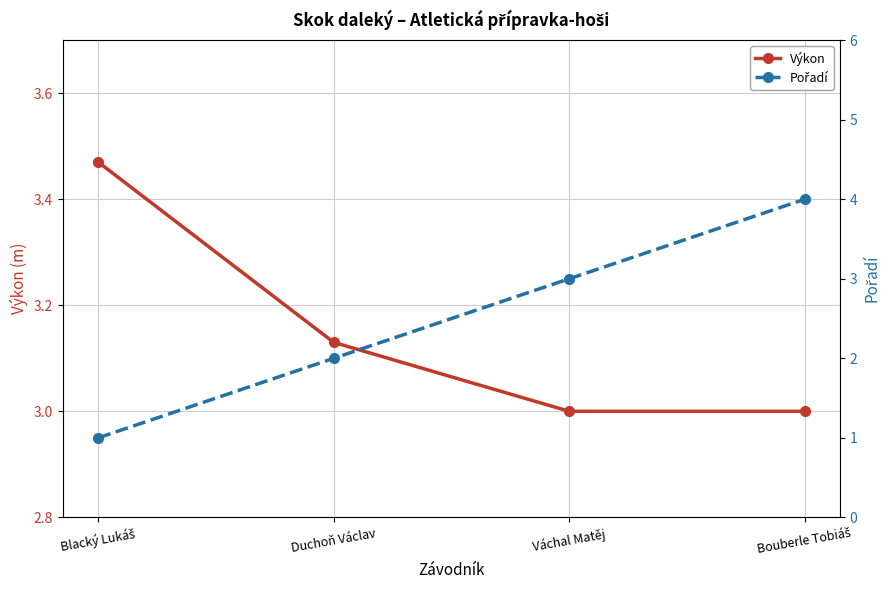

What is the difference between the maximum and minimum values in the Pořadí series?

3.0